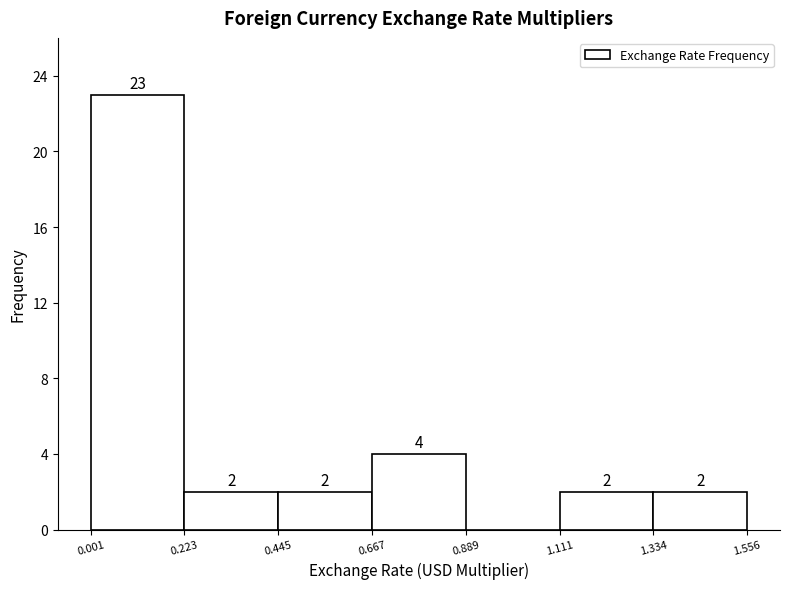

Which range on the x-axis has the tallest bar?

0.001 to 0.223